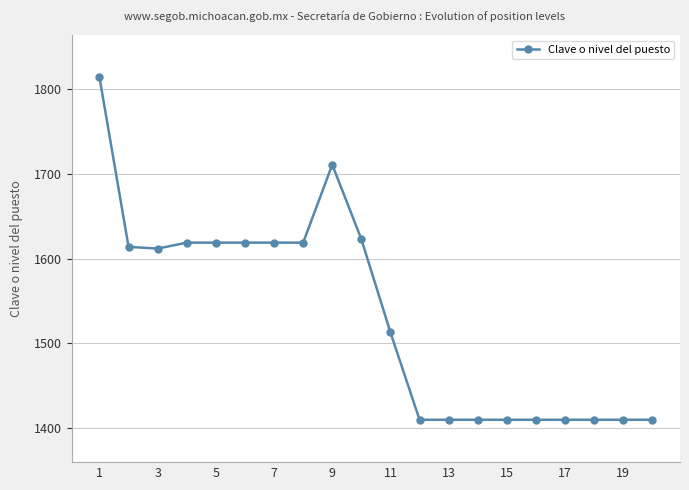

What is the average value?

1534